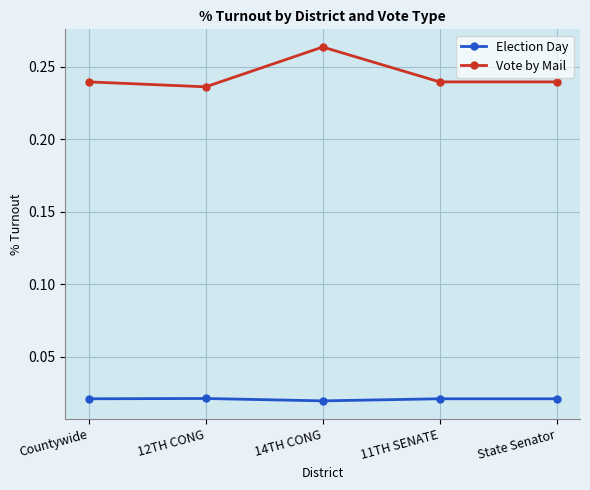

At how many categories does at least one series exceed 0?

5